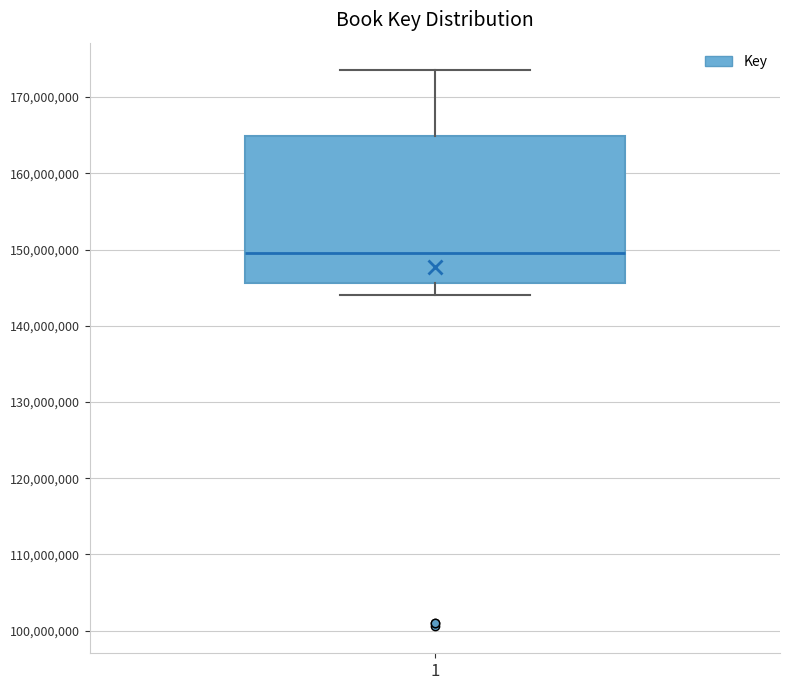

Transcribe this box plot: give where the median line is, the range the box spans, and where the two whiskers end, as read against the y-axis. The values are not printed on the chart, so give them approximately, as read against the axis.

median 150000000, box 146000000 to 165000000, whiskers 144000000 to 173000000